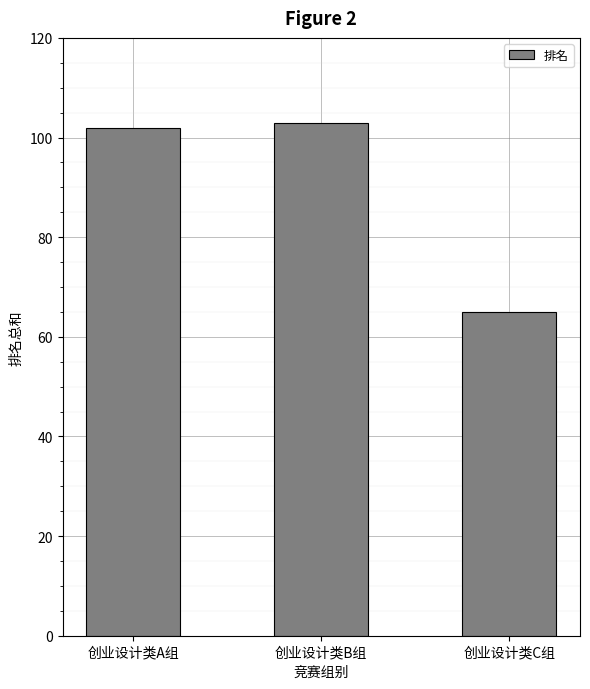

What is the minimum value shown in the chart?

65